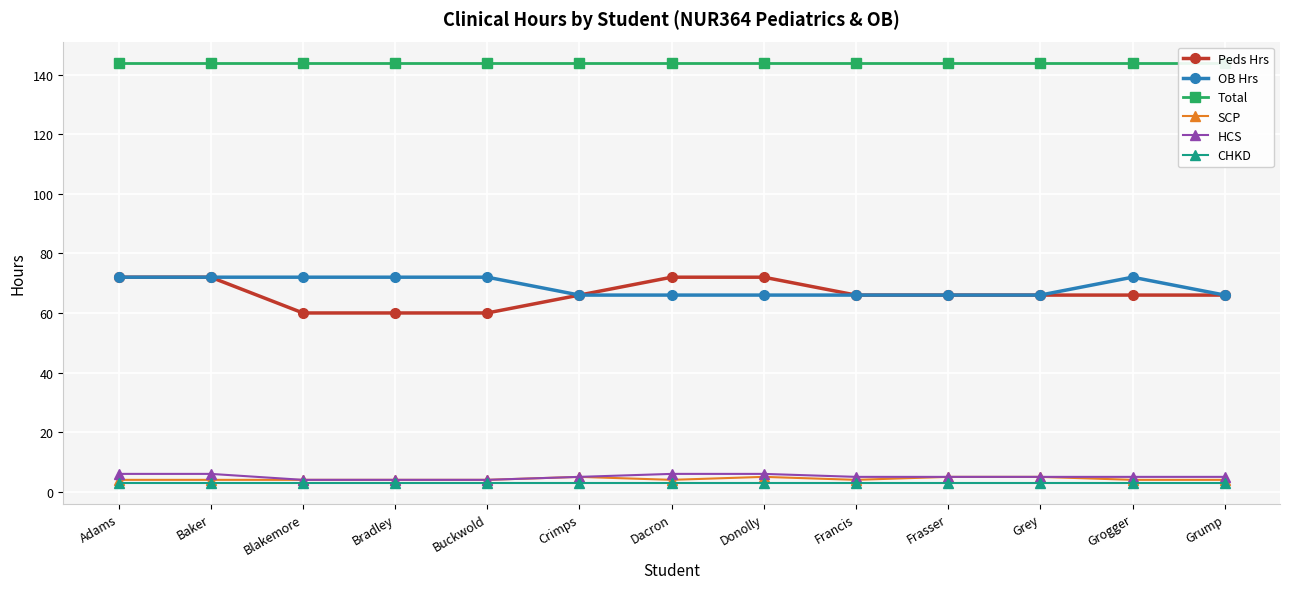

Between Donolly and Crimps, which is larger?

Donolly